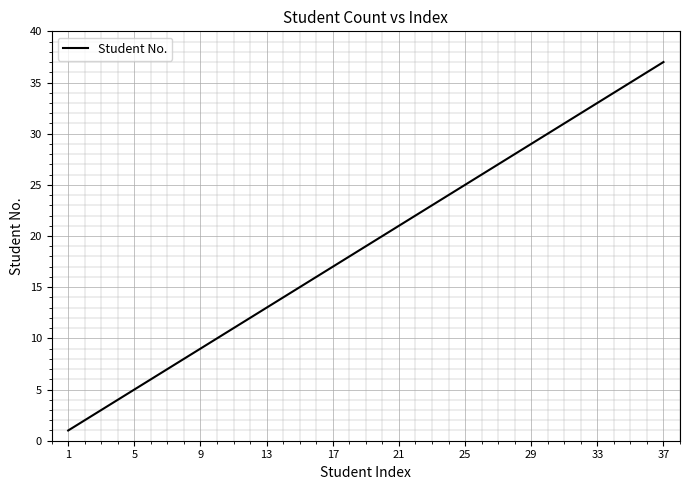

How many values are below 19?

18